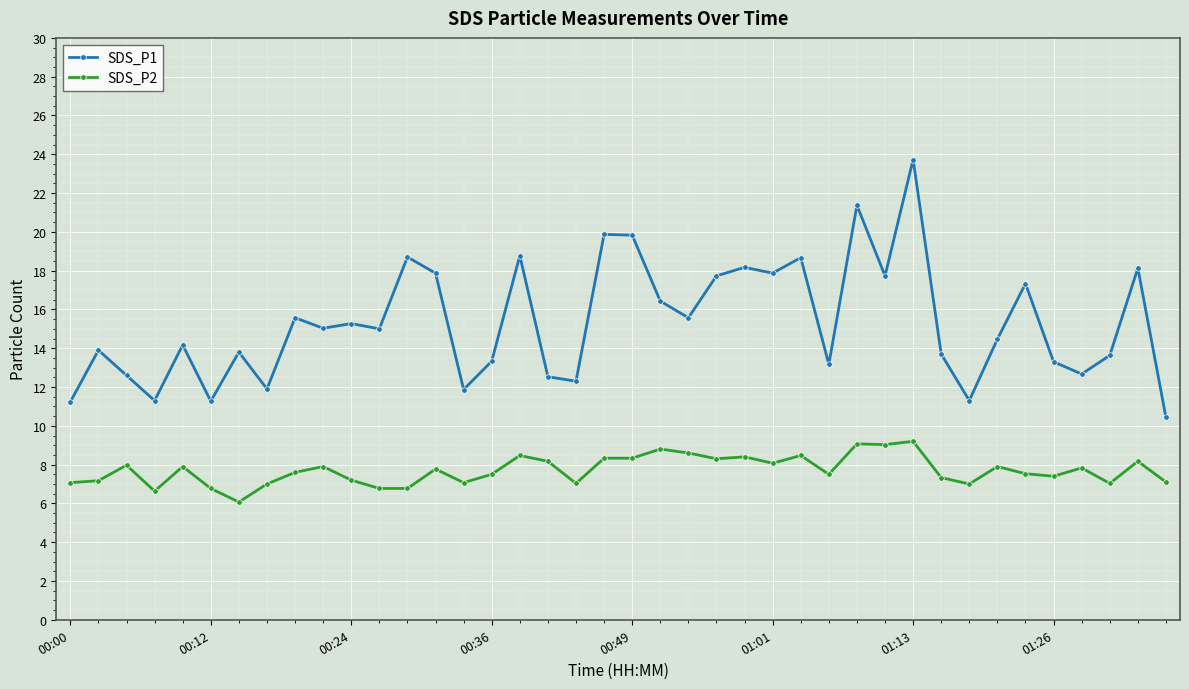

True or false: SDS_P1 has more than 0 interior local peaks.

True